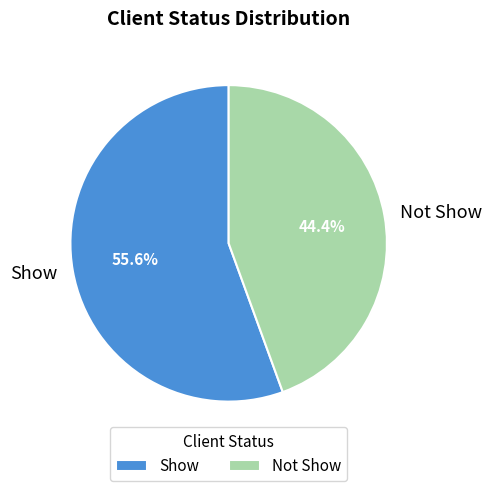

The Not Show slice represents 33% of the pie. True or false?

False